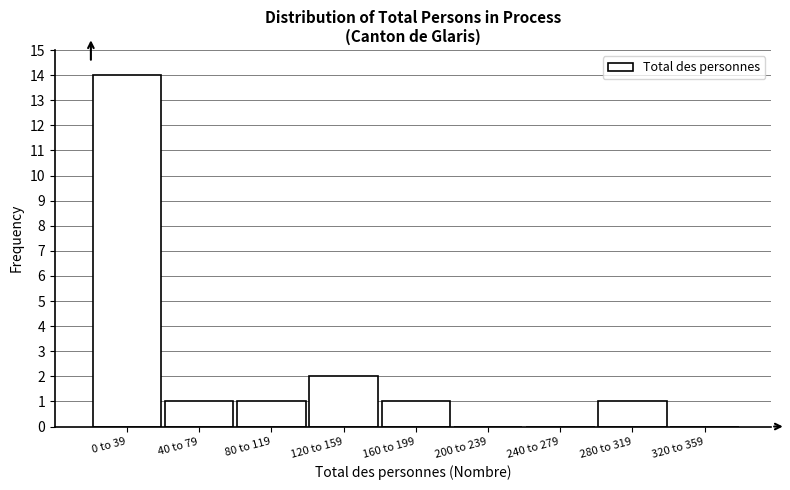

Reading left to right, transcribe all the data shown in this chart.

0 to 39=14	40 to 79=1	80 to 119=1	120 to 159=2	160 to 199=1	200 to 239=0	240 to 279=0	280 to 319=1	320 to 359=0